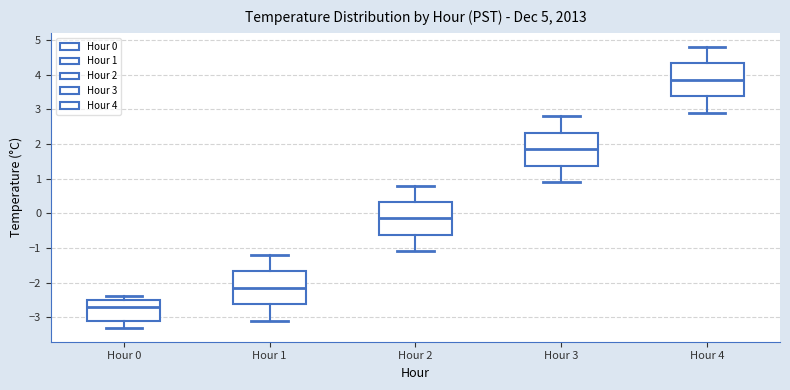

Reading left to right, transcribe this box plot: for each box, give where its median line is, the range the box spans, and where its two whiskers end, as read against the y-axis. The values are not printed on the chart, so give them approximately, as read against the axis.

Hour 0: median -2.7, box -3.1 to -2.5, whiskers -3.3 to -2.4
Hour 1: median -2.1, box -2.6 to -1.7, whiskers -3.1 to -1.2
Hour 2: median -0.1, box -0.6 to 0.3, whiskers -1.1 to 0.8
Hour 3: median 1.9, box 1.4 to 2.3, whiskers 0.9 to 2.8
Hour 4: median 3.9, box 3.4 to 4.3, whiskers 2.9 to 4.8